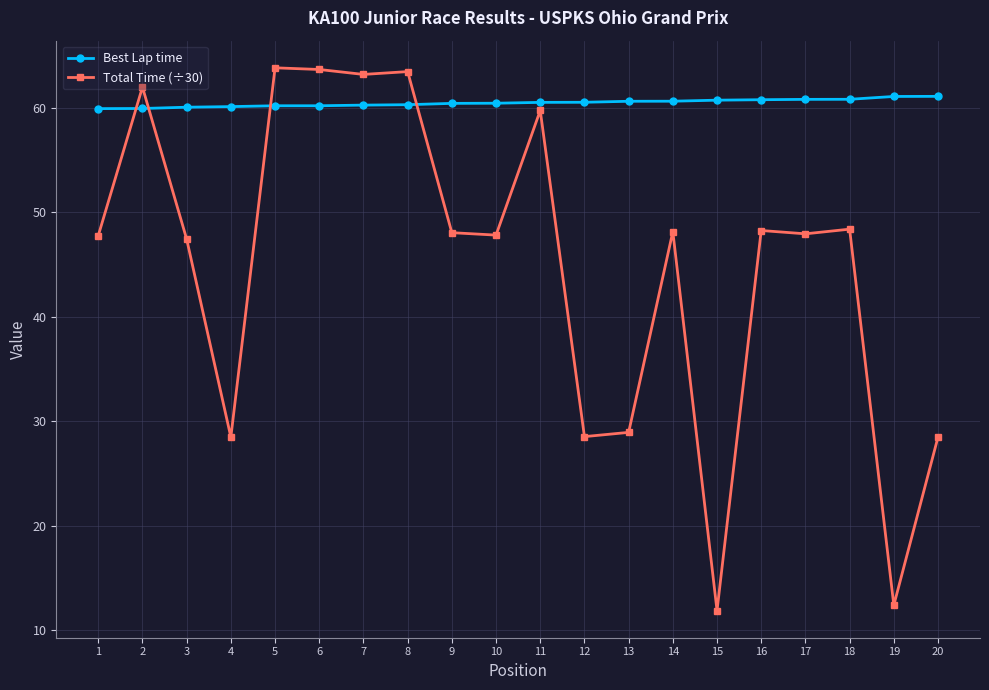

What is the highest value of the Best Lap time series?

61.1